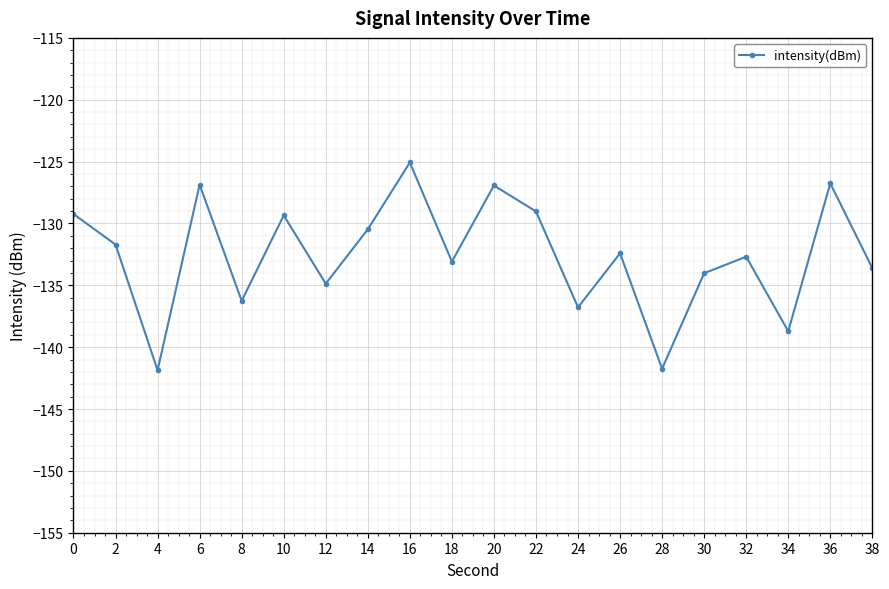

Where is the first local maximum?

6